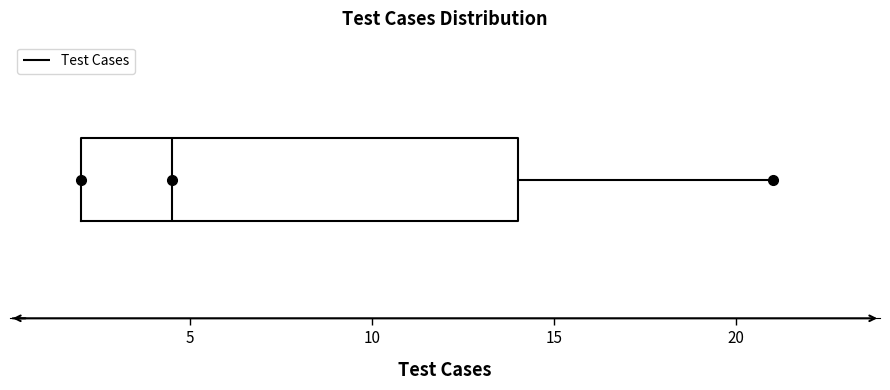

Transcribe this box plot: give where the median line is, the range the box spans, and where the two whiskers end, as read against the x-axis. The values are not printed on the chart, so give them approximately, as read against the axis.

median 4.5, box 2.0 to 14.0, whiskers 2.0 to 21.0